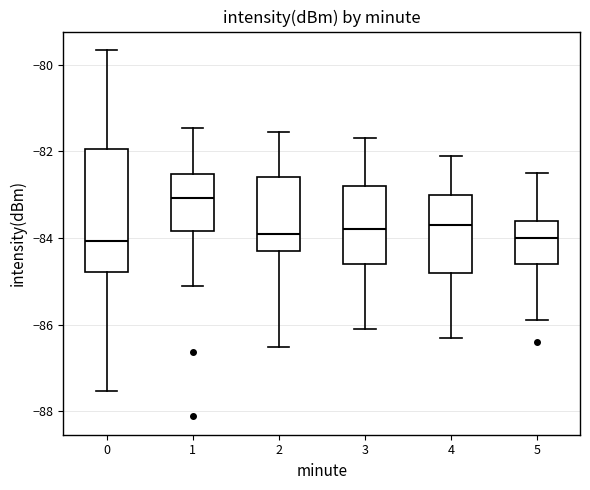

Where does the upper whisker of the box at x = 3 end on the y-axis? The values are not printed on the chart, so give them approximately, as read against the axis.

-81.6